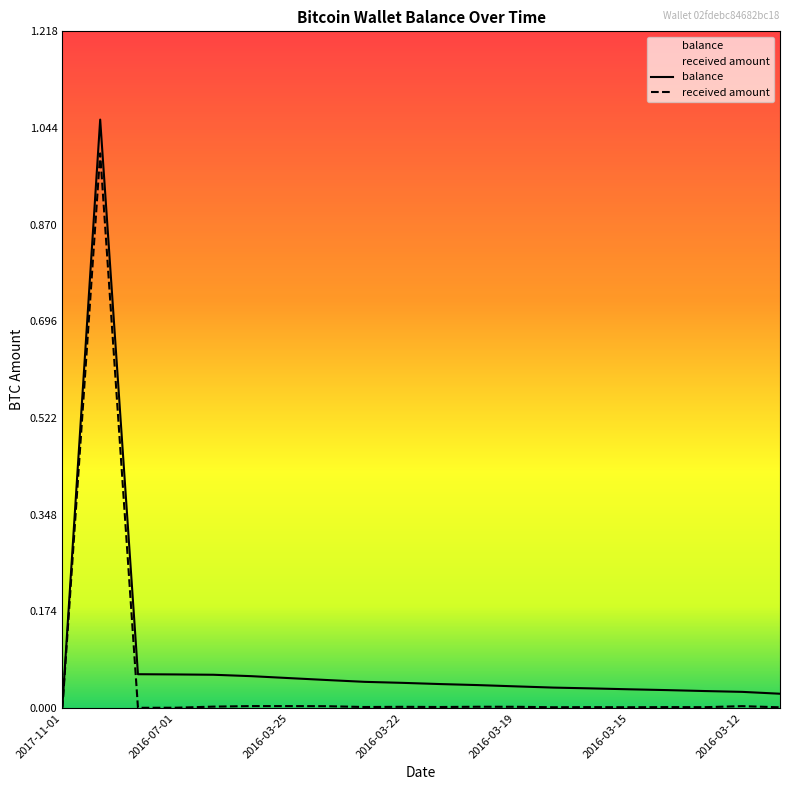

Between 2016-03-25 and 2016-03-16, which series saw the biggest shift?

balance